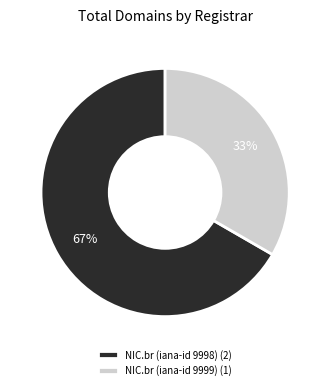

Is the sum of NIC.br (iana-id 9999) and NIC.br (iana-id 9998) greater than half?

Yes